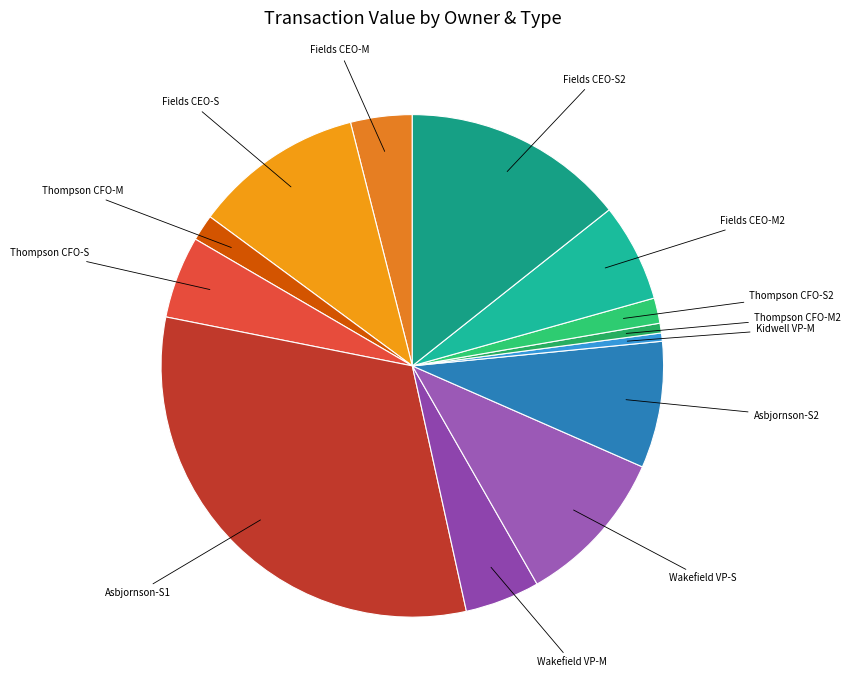

The Asbjornson-S2 slice represents 8% of the pie. True or false?

True